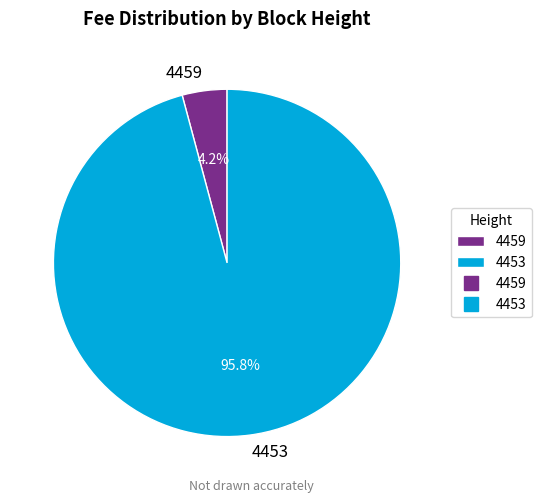

Rank the categories by value from lowest to highest.

4459, 4453